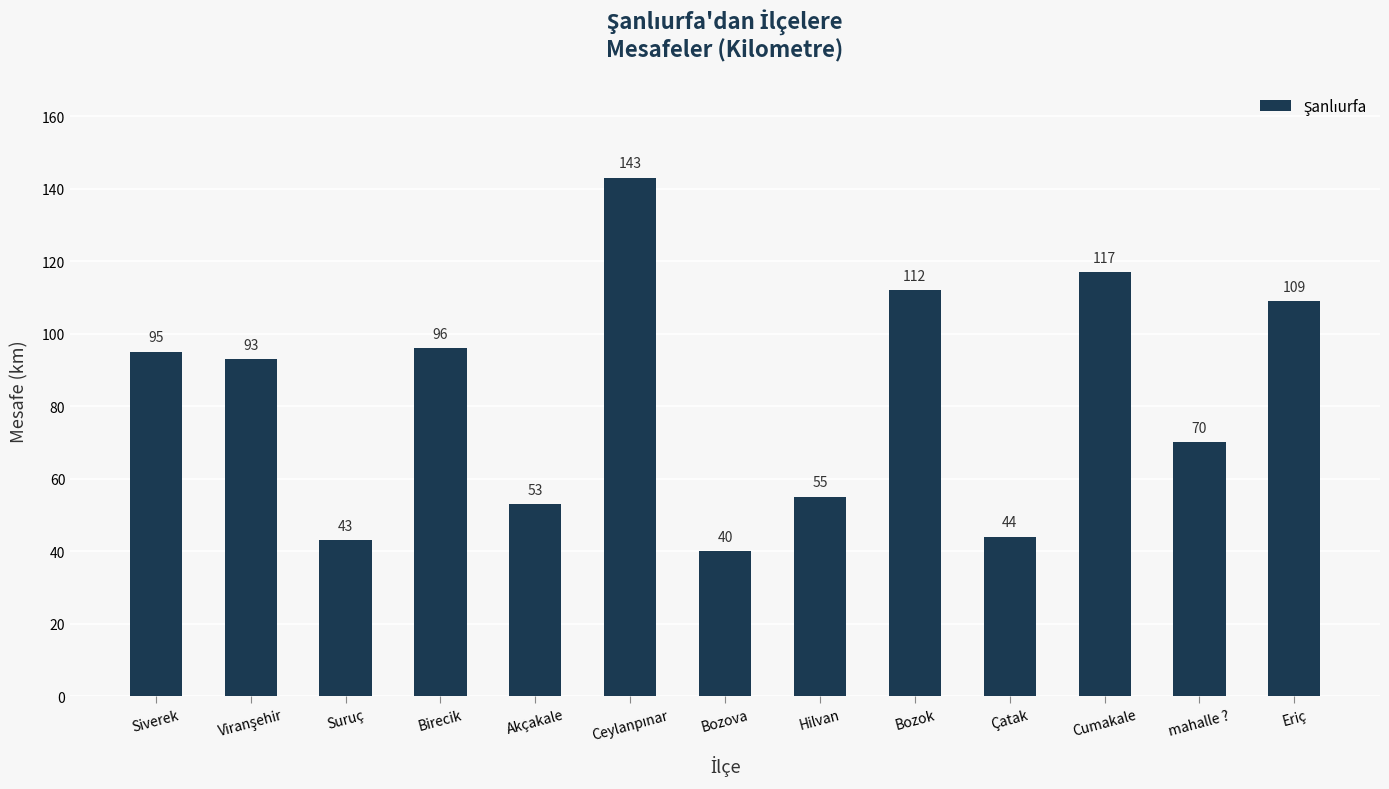

Does the chart contain any negative values?

No